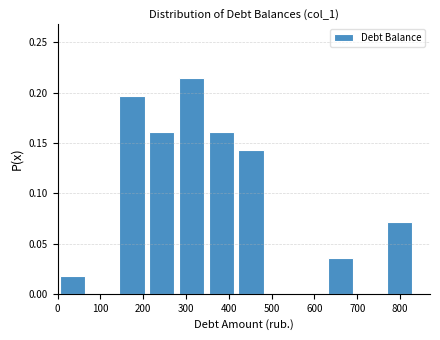

Reading left to right, transcribe this chart: for each bar, give the range it covers on the x-axis and its height. Neither the bar edges nor the heights are printed on the chart, so give them approximately, as read against the axes.

0 to 70: 0.020
70 to 140: 0
140 to 210: 0.195
210 to 280: 0.160
280 to 350: 0.215
350 to 420: 0.160
420 to 490: 0.145
490 to 560: 0
560 to 630: 0
630 to 690: 0.035
690 to 760: 0
760 to 830: 0.070